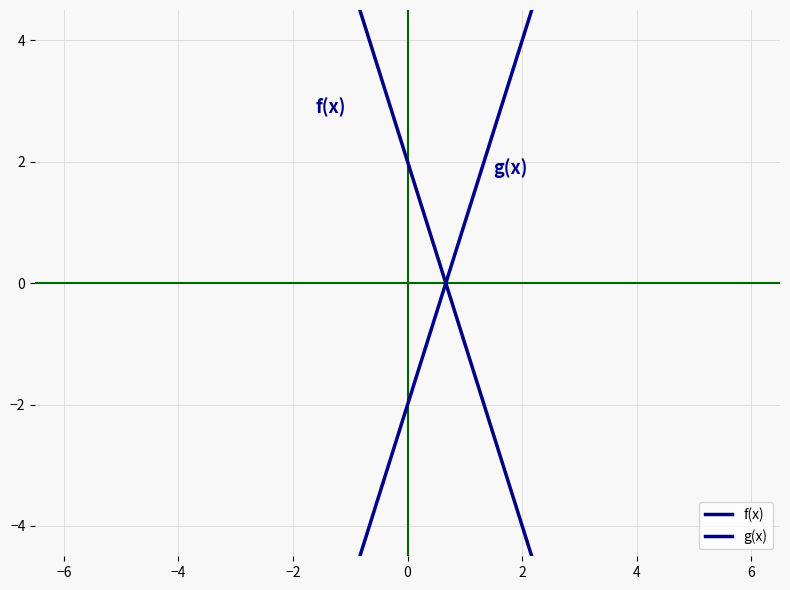

Is this an area chart (filled region under the line)?

No